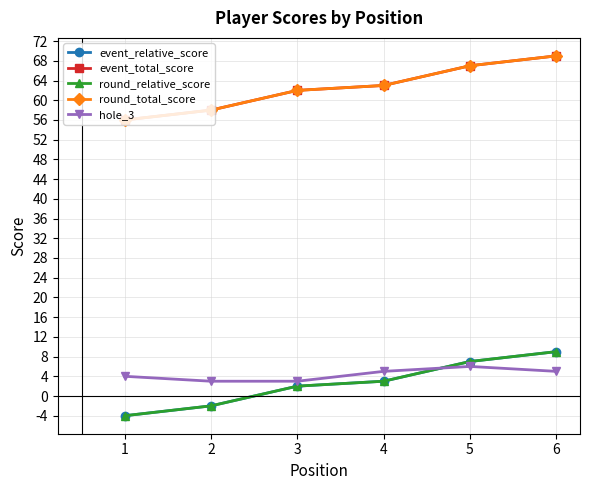

Does the chart have visible grid lines?

Yes